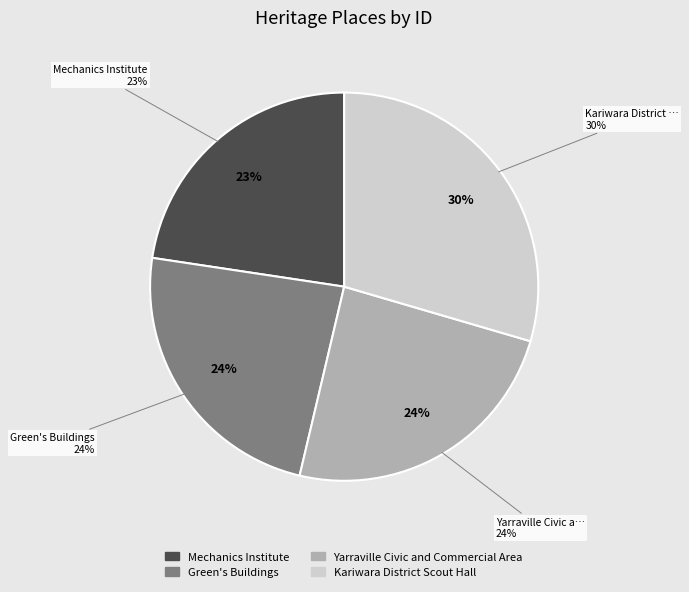

How many slices are in this pie chart?

4